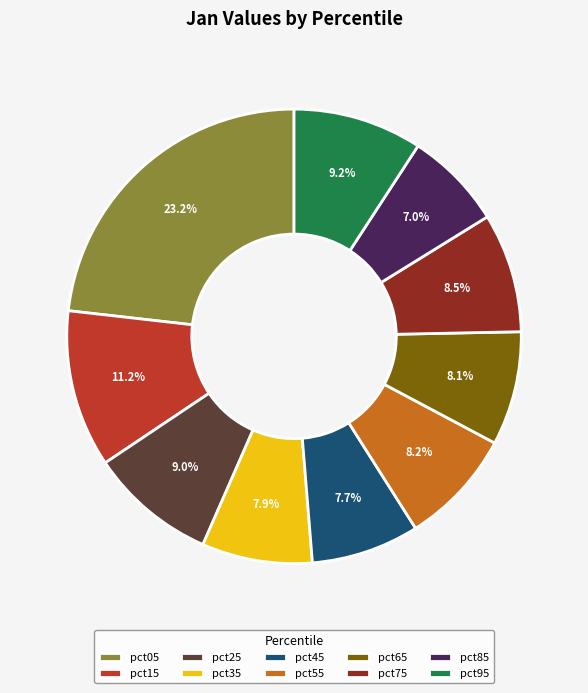

Which category has the smallest portion of the pie?

pct85